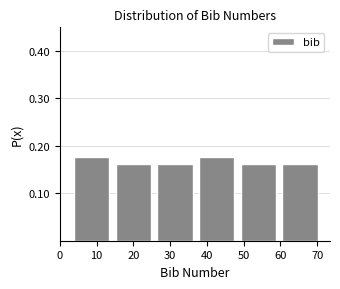

What is the height of the bar covering 3 to 14 on the x-axis? Neither the bar edges nor the heights are printed on the chart, so give them approximately, as read against the axes.

0.18